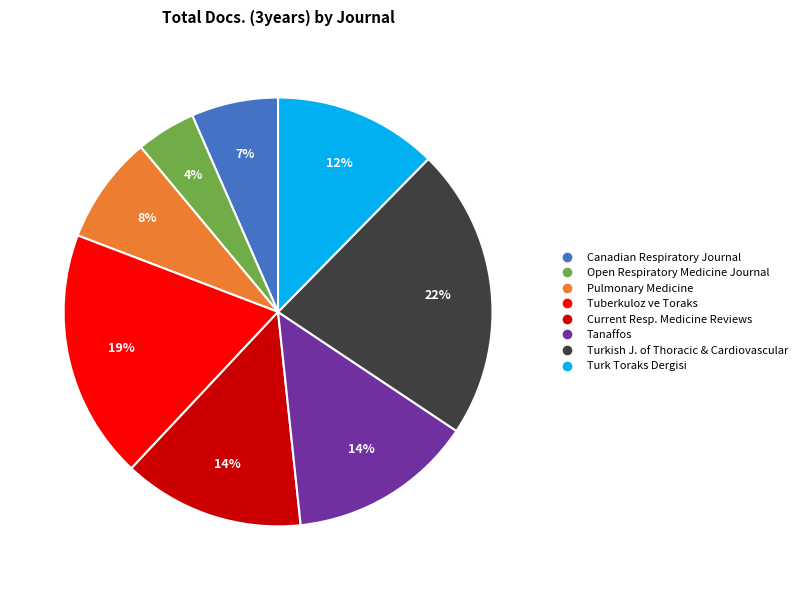

To the nearest percent, what is the difference between the largest and smallest slice percentages?

18%